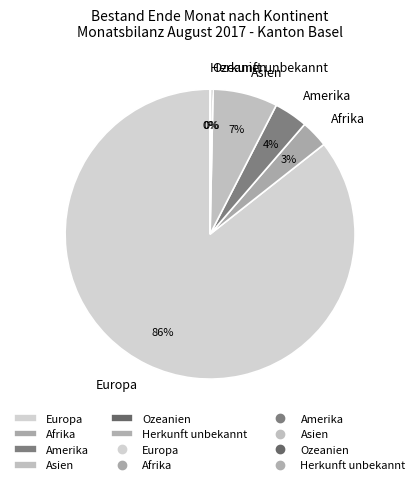

Which slice is the largest?

Europa